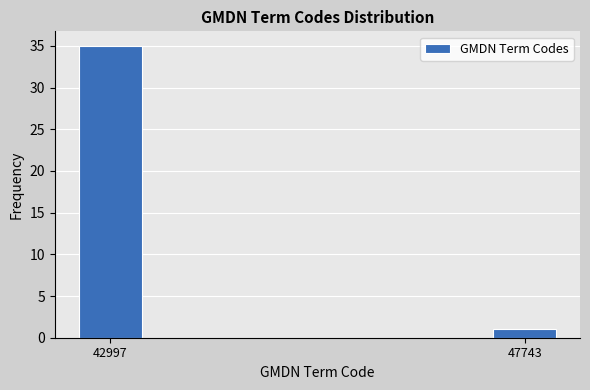

Reading left to right, what are all the values shown in this chart?

42997=35	47743=1